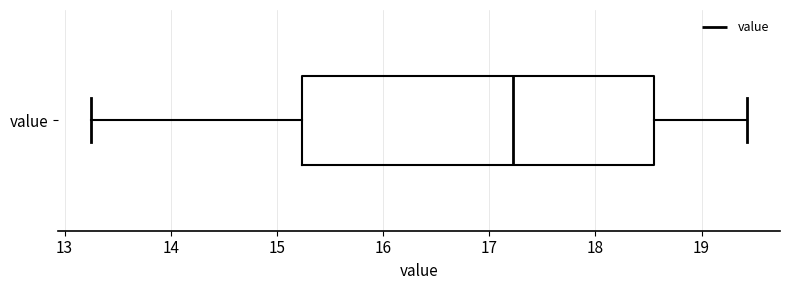

Transcribe this box plot: give where the median line is, the range the box spans, and where the two whiskers end, as read against the x-axis. The values are not printed on the chart, so give them approximately, as read against the axis.

median 17.2, box 15.2 to 18.6, whiskers 13.3 to 19.4